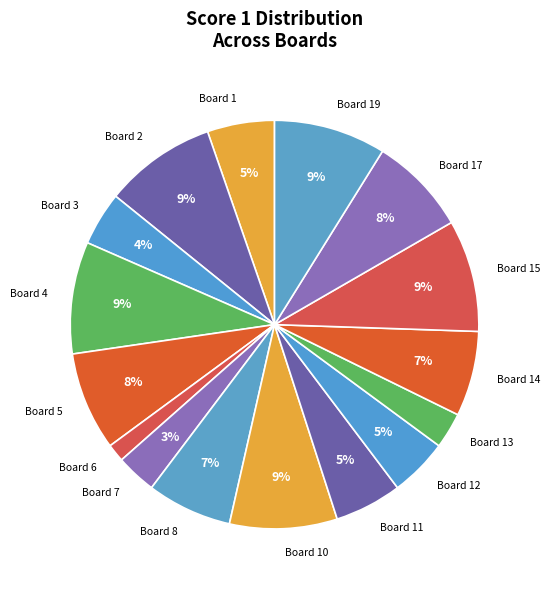

Is there any slice that represents more than half of the pie?

No